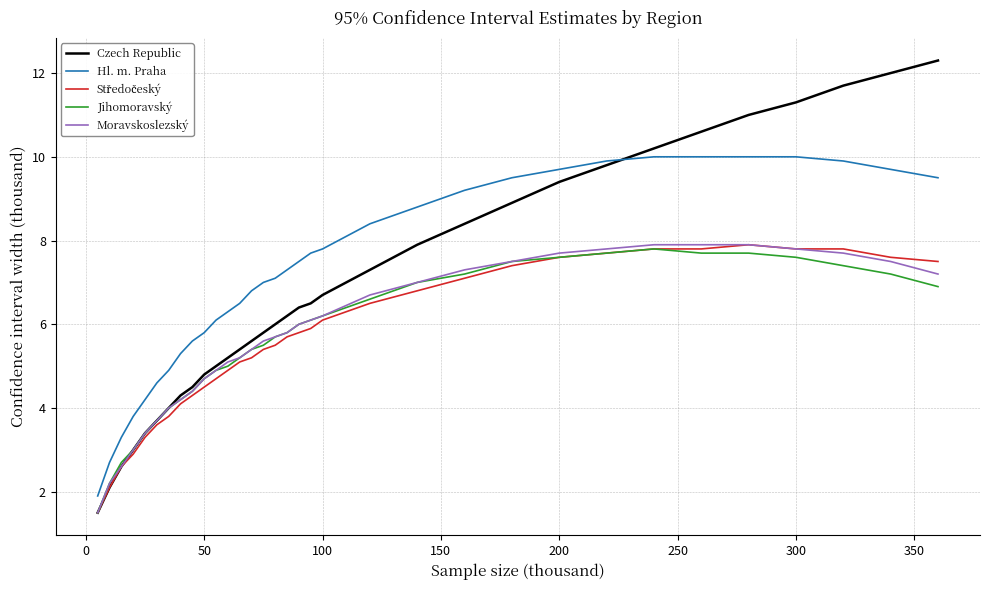

Which series has the widest spread of values?

Czech Republic